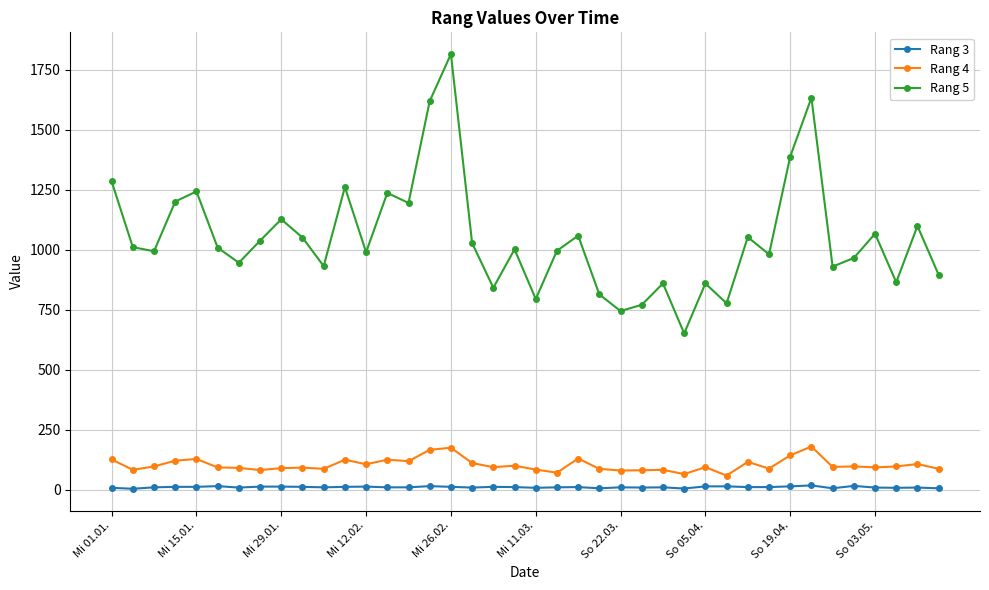

True or false: Rang 5 and Rang 4 intersect in this chart.

False